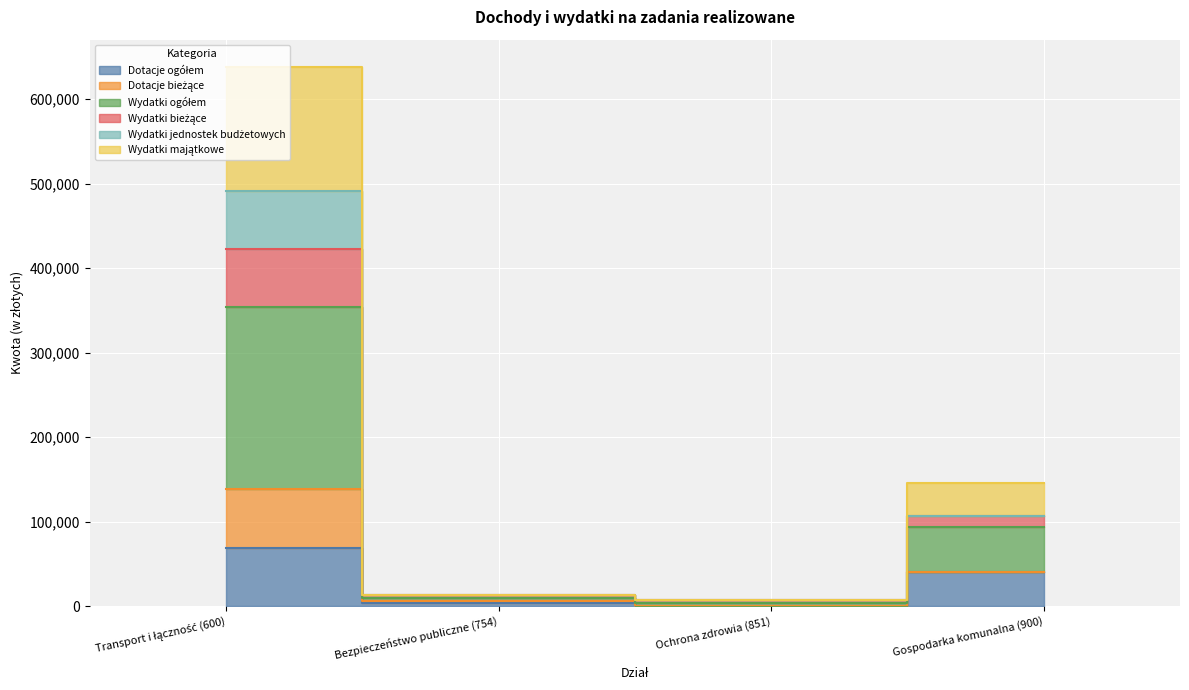

True or false: Wydatki bieżące and Wydatki ogółem intersect in this chart.

False